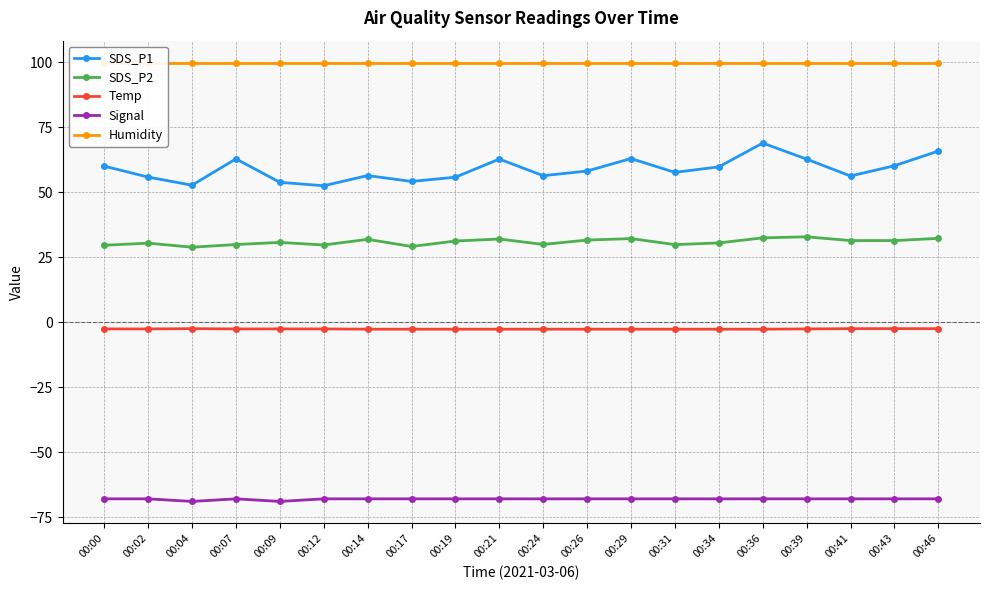

True or false: Temp and Signal cross at least once.

False